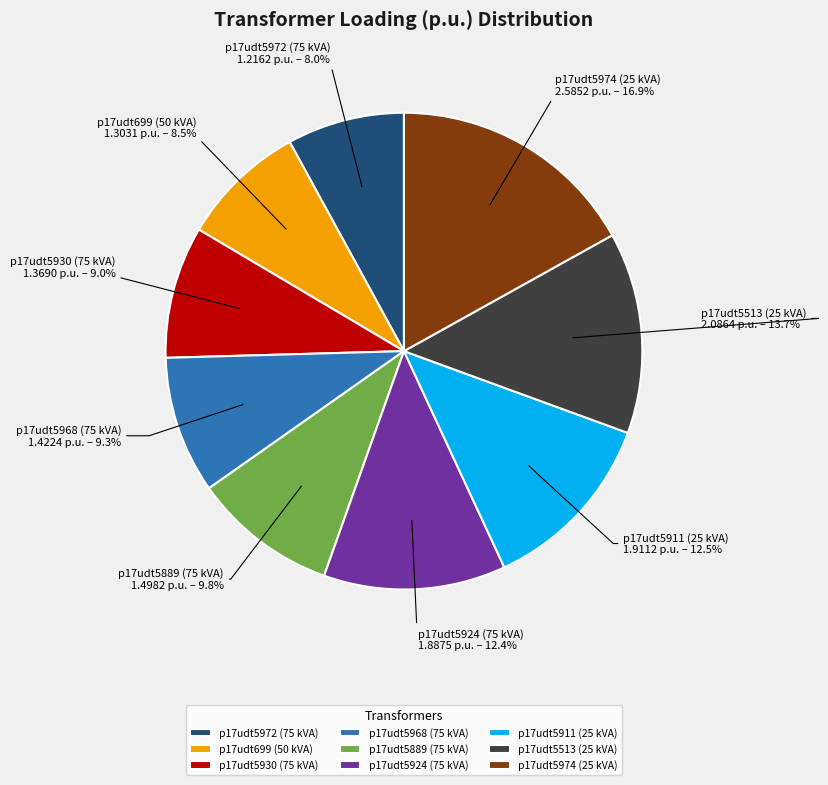

Is it true that p17udt5930 (75 kVA) is 2% of the pie?

False